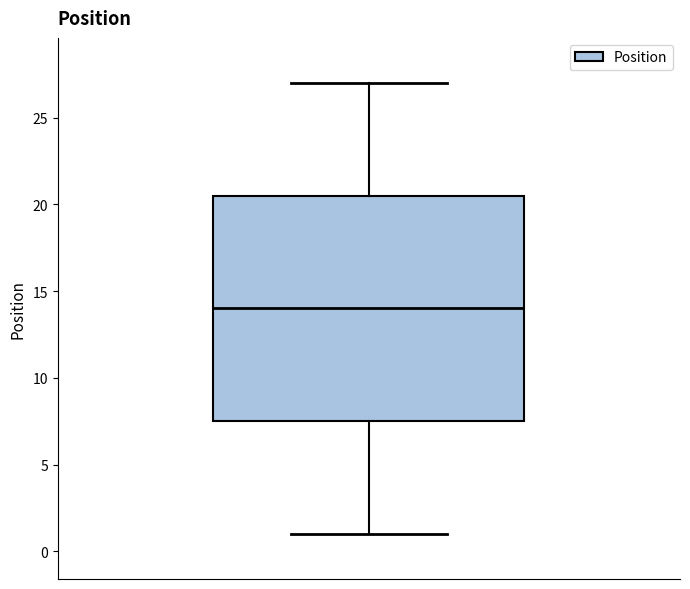

Transcribe this box plot: give where the median line is, the range the box spans, and where the two whiskers end, as read against the y-axis. The values are not printed on the chart, so give them approximately, as read against the axis.

median 14.0, box 7.5 to 20.5, whiskers 1.0 to 27.0